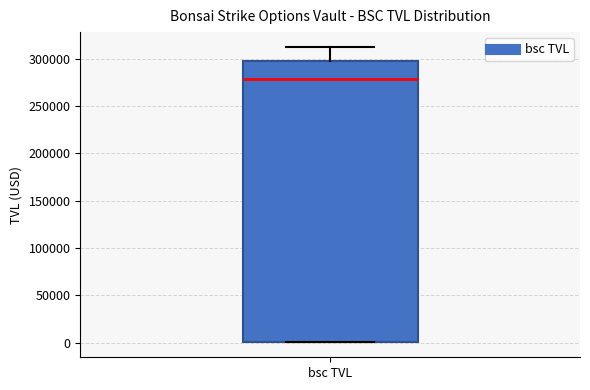

Where does the median line of the box for bsc TVL sit on the y-axis? The values are not printed on the chart, so give them approximately, as read against the axis.

280000